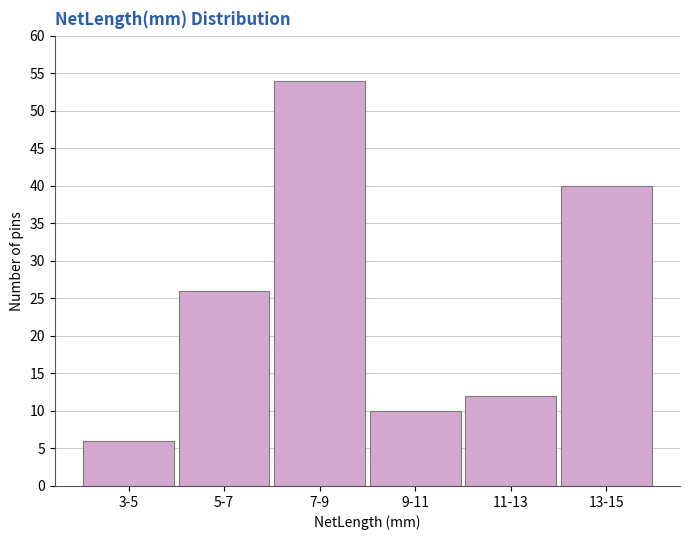

Reading right to left, transcribe all the data shown in this chart.

13-15=40	11-13=12	9-11=10	7-9=54	5-7=26	3-5=6